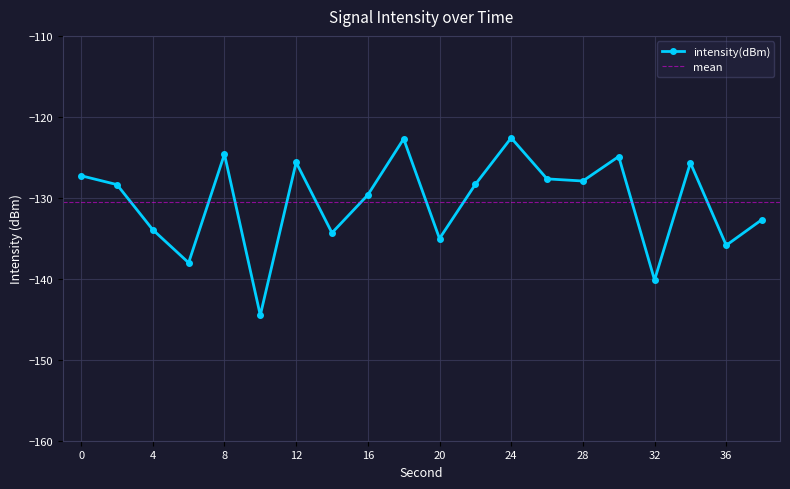

How many series are shown in this chart?

1